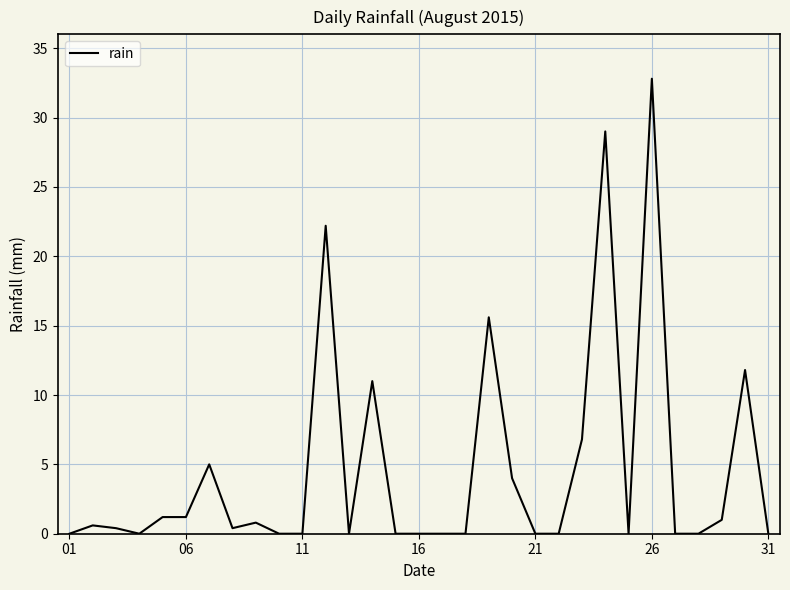

What is the greatest value displayed?

32.8